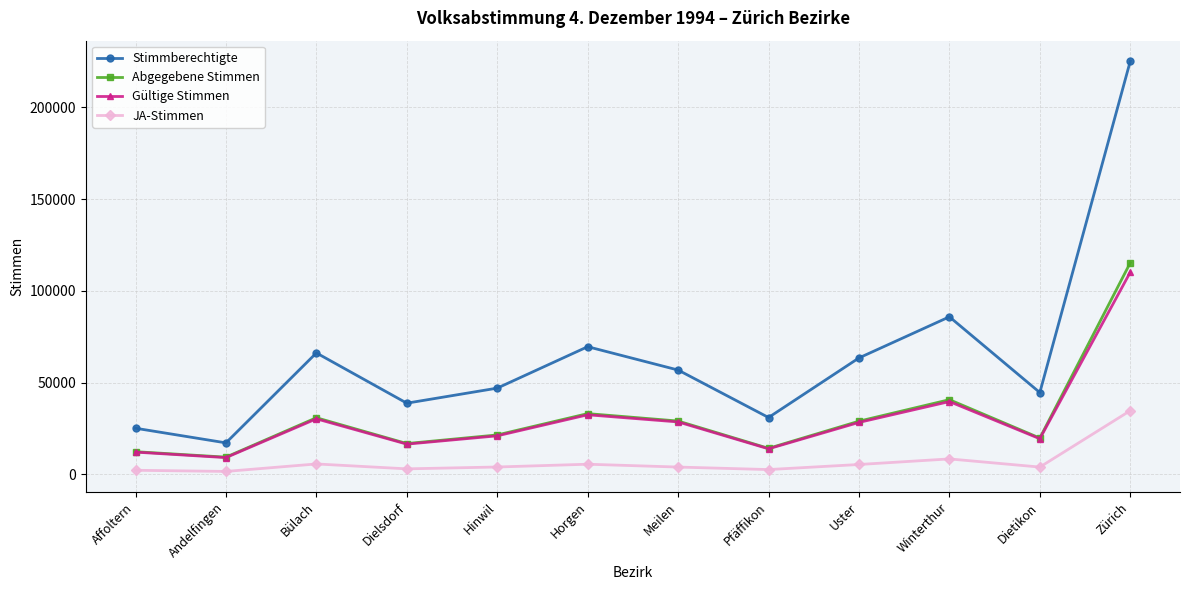

How many series are shown in this chart?

4